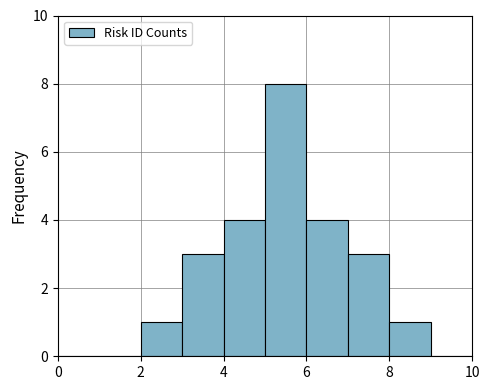

How tall is the bar that spans 8 to 9 on the x-axis? The values are not printed on the chart, so give them approximately, as read against the axis.

1